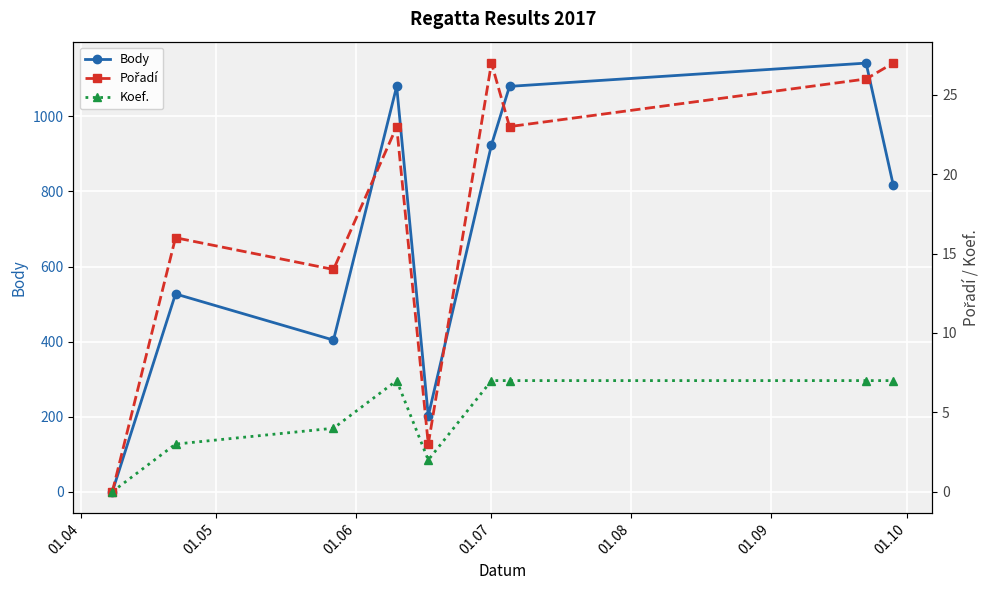

How many interior local valleys does the Body series have?

2